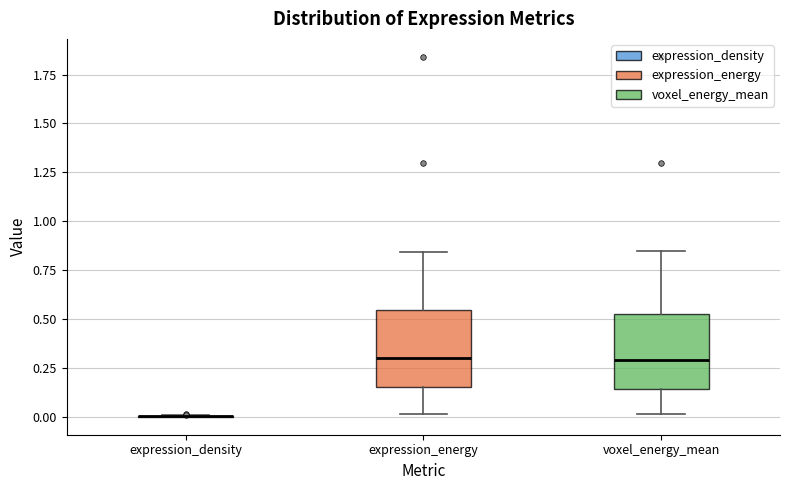

Reading left to right, read every box against the y-axis: the position of its median line, the range the box covers, and the ends of its whiskers. The values are not printed on the chart, so give them approximately, as read against the axis.

expression_density: box collapsed to a line at 0.00, whiskers 0.00 to 0.00
expression_energy: median 0.30, box 0.15 to 0.55, whiskers 0.00 to 0.85
voxel_energy_mean: median 0.30, box 0.15 to 0.50, whiskers 0.00 to 0.85